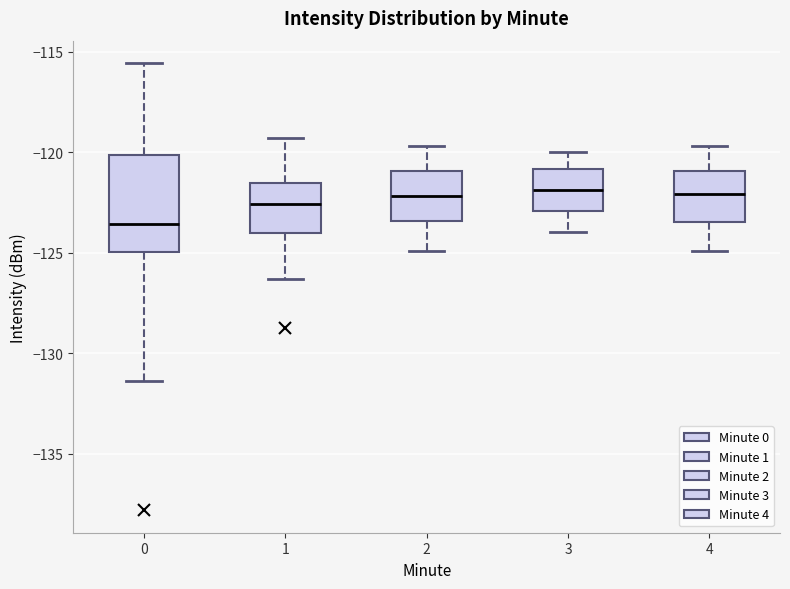

Reading left to right, transcribe this box plot: for each box, give where its median line is, the range the box spans, and where its two whiskers end, as read against the y-axis. The values are not printed on the chart, so give them approximately, as read against the axis.

0: median -123.5, box -125.0 to -120.0, whiskers -131.5 to -115.5
1: median -122.5, box -124.0 to -121.5, whiskers -126.5 to -119.5
2: median -122.0, box -123.5 to -121.0, whiskers -125.0 to -119.5
3: median -122.0, box -123.0 to -121.0, whiskers -124.0 to -120.0
4: median -122.0, box -123.5 to -121.0, whiskers -125.0 to -119.5